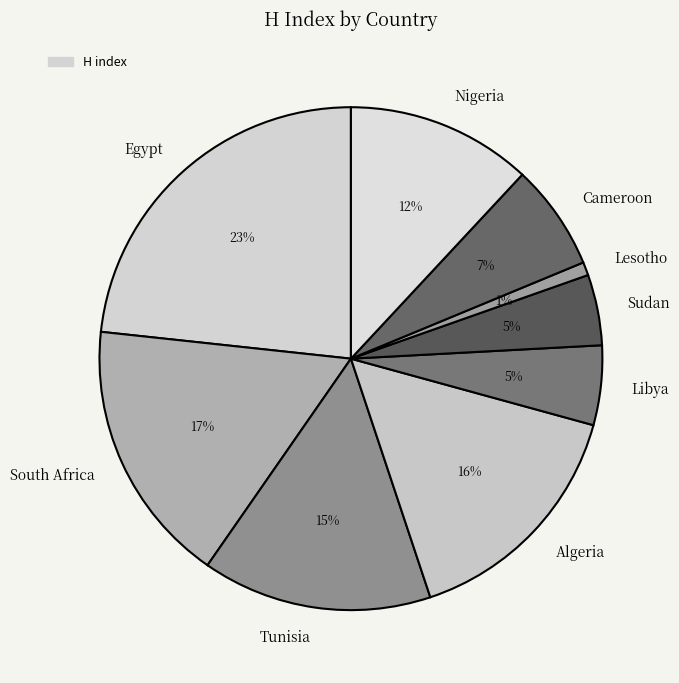

Does Libya account for over 50% of the chart?

No